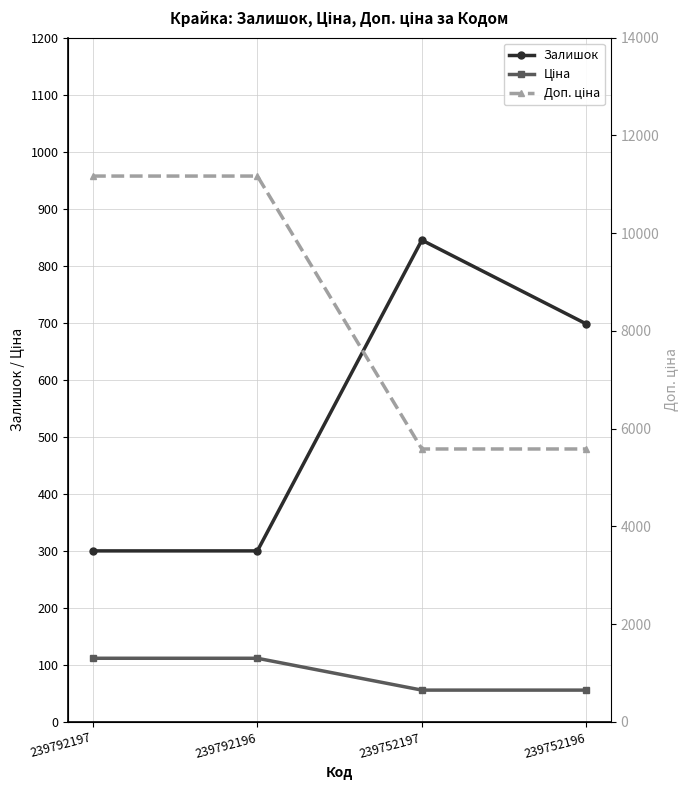

At which label is Ціна closest to 83?

239752197